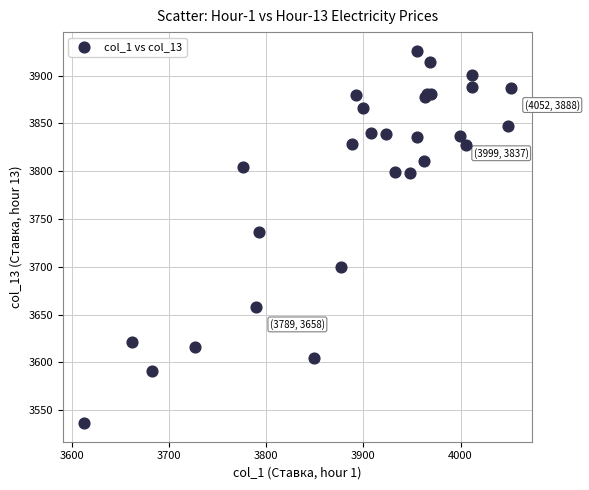

What Y value in the scatter plot is closest to 3731?

3736.0